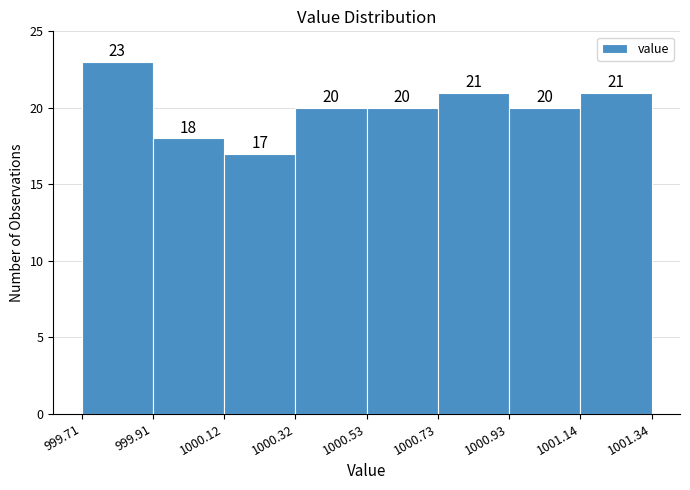

How tall is the bar that spans 1000.53 to 1000.73 on the x-axis?

20